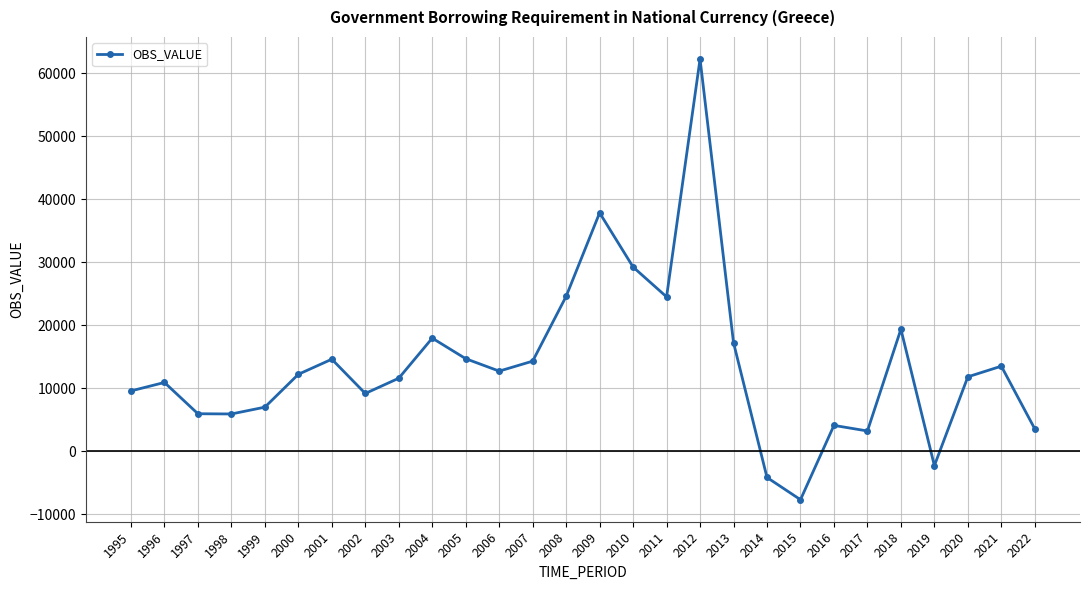

How many points are higher than both their immediate neighbors (excluding endpoints)?

8